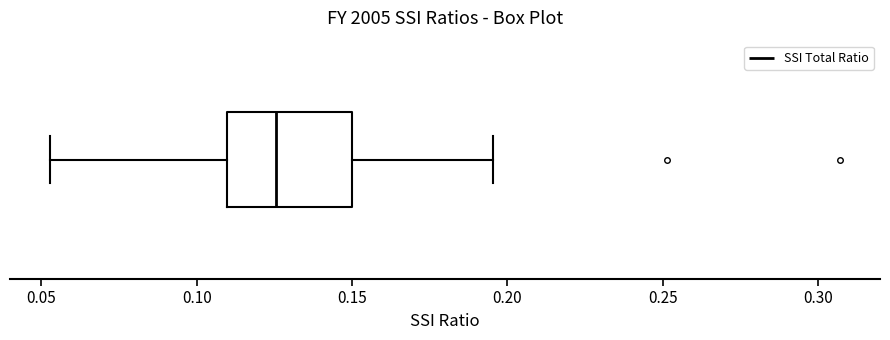

Transcribe this box plot: give where the median line is, the range the box spans, and where the two whiskers end, as read against the x-axis. The values are not printed on the chart, so give them approximately, as read against the axis.

median 0.125, box 0.110 to 0.150, whiskers 0.055 to 0.195